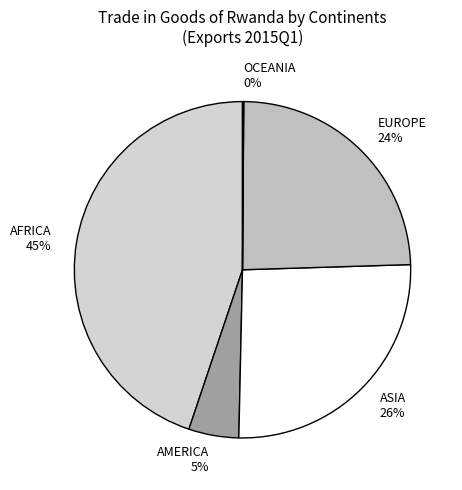

To the nearest percent, what percentage of the pie is AMERICA?

5%